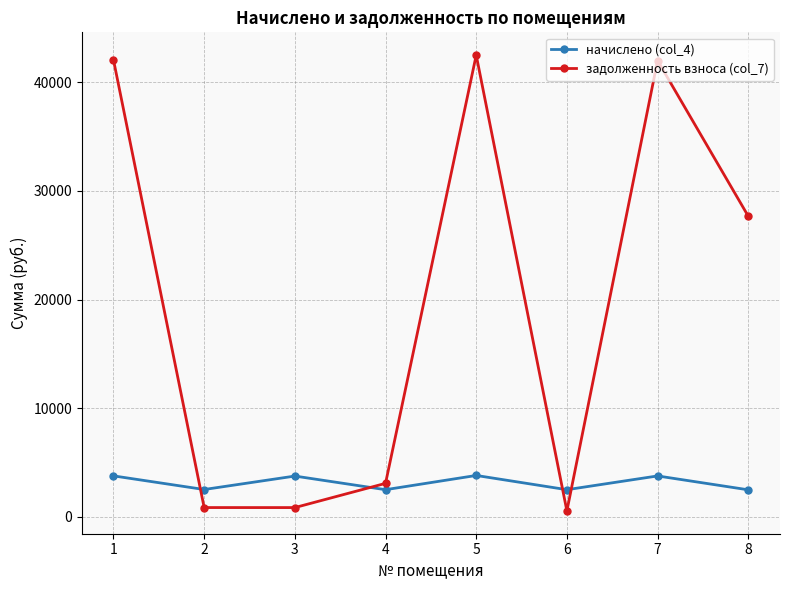

In начислено (col_4), how many points are lower than both neighbors (excluding endpoints)?

3